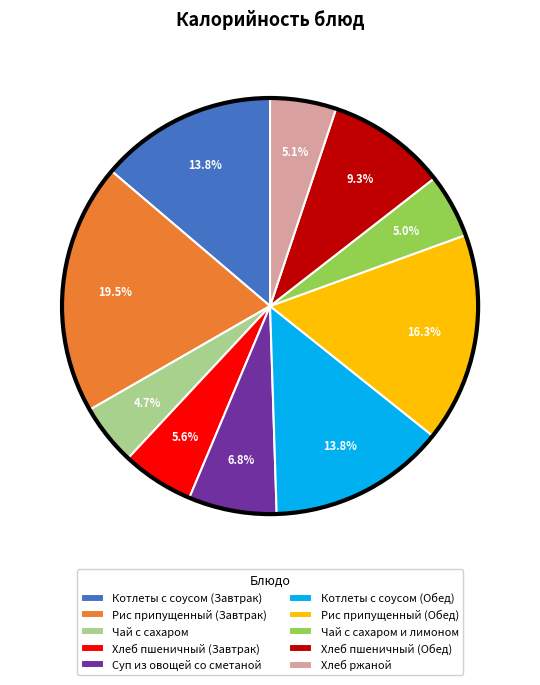

Which category has the biggest portion of the pie?

Рис припущенный (Завтрак)